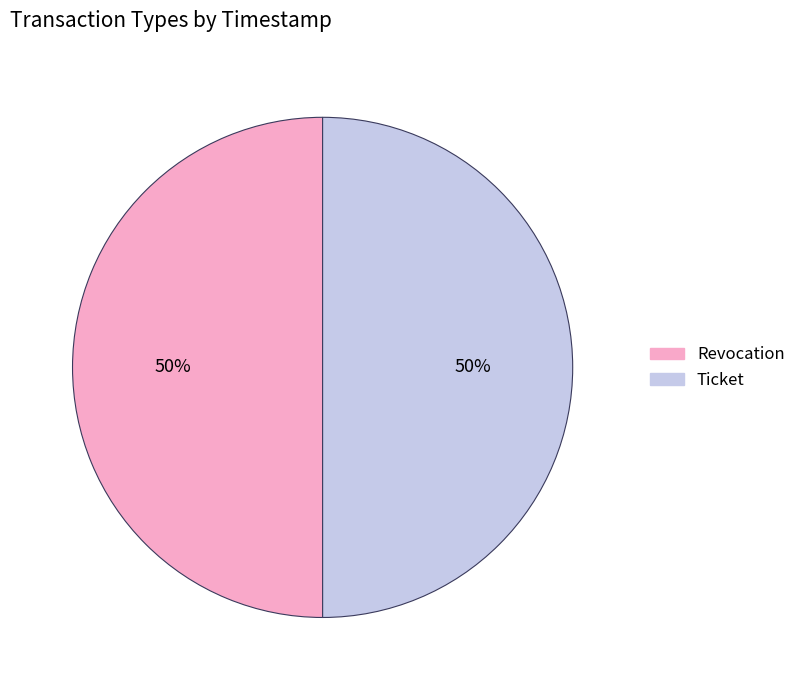

What percentage is the Revocation slice, to the nearest percent?

50%